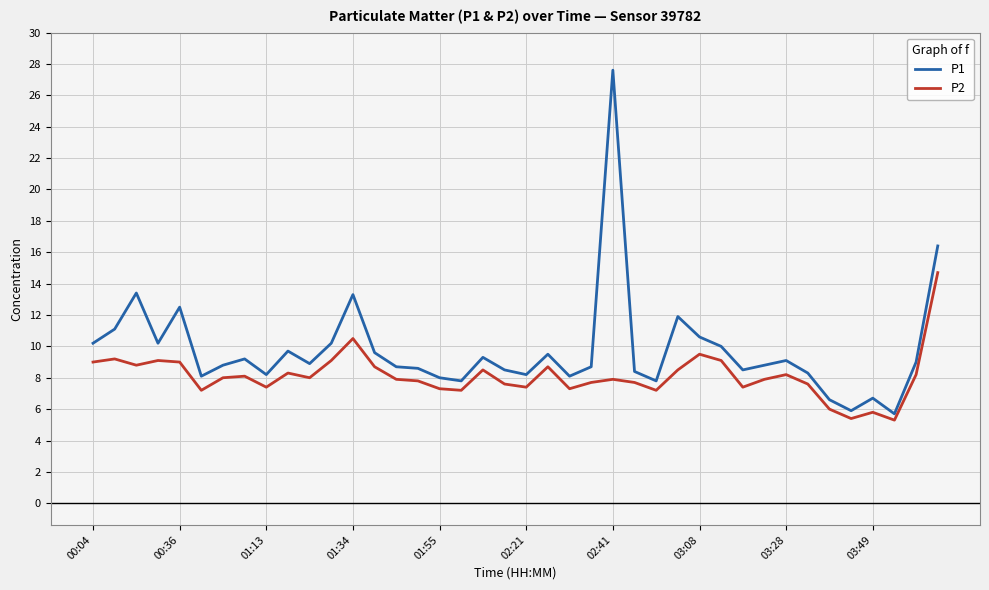

Which series has the largest range (max minus min)?

P1